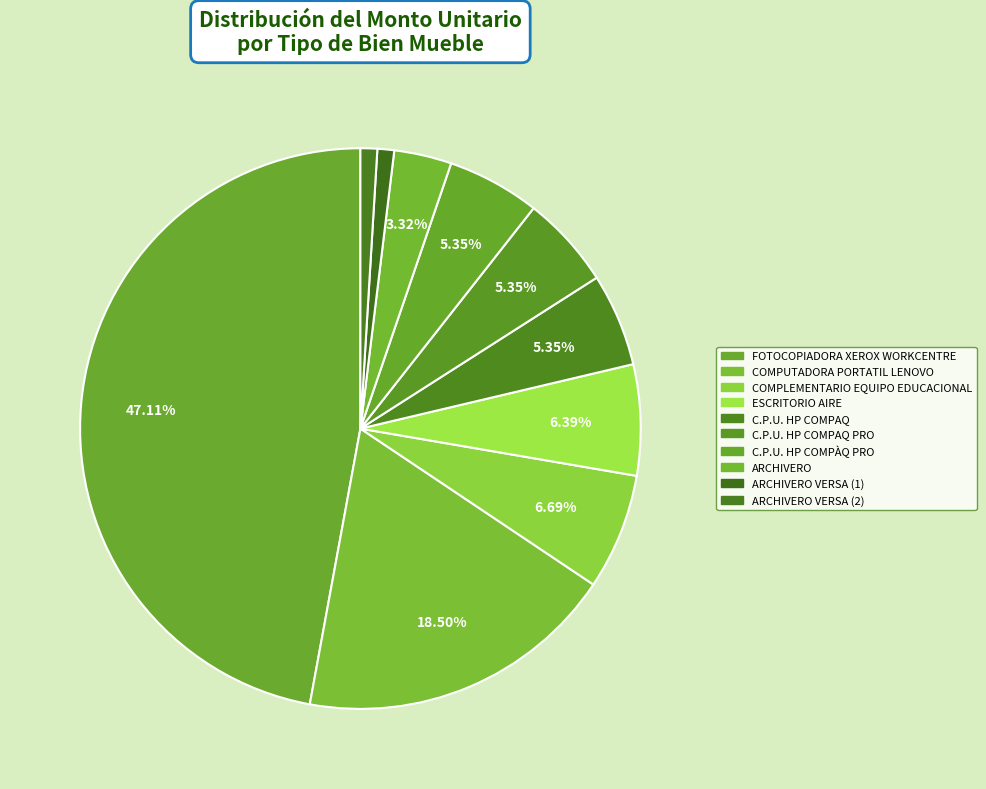

To the nearest percent, what is the combined percentage of C.P.U. HP COMPÀQ PRO and C.P.U. HP COMPAQ PRO?

11%